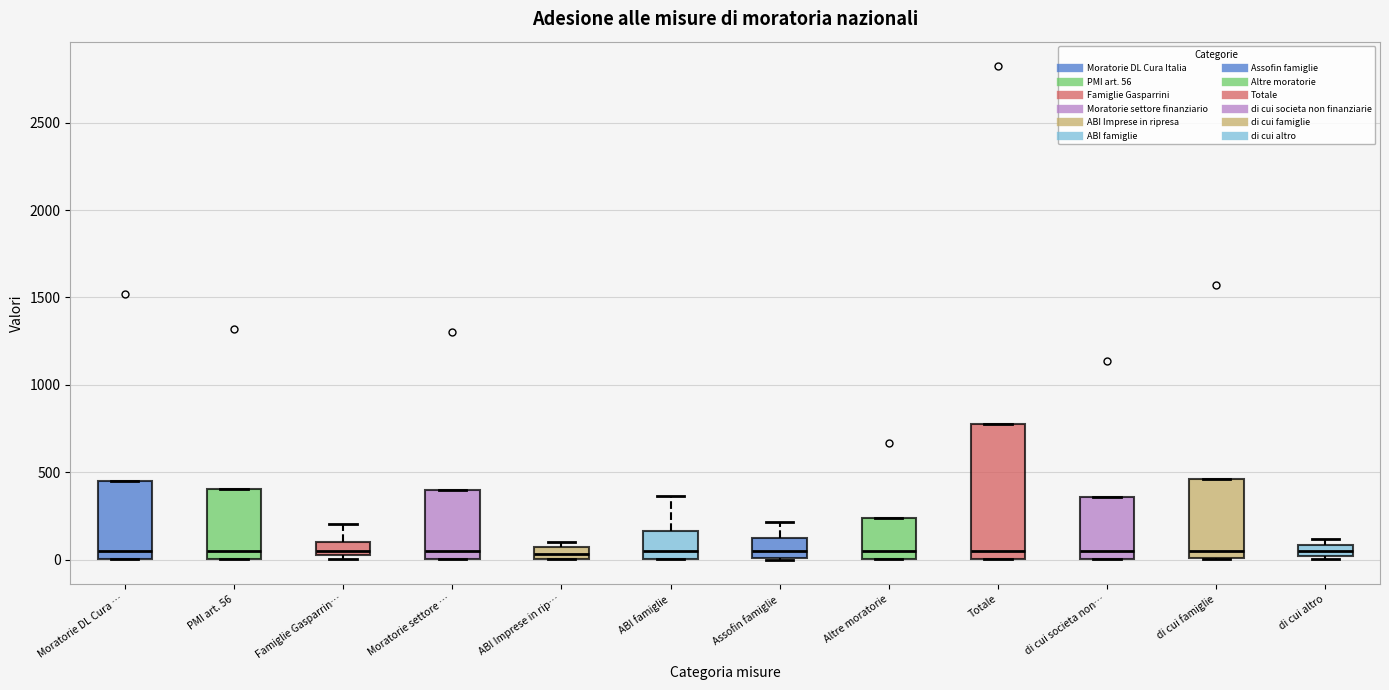

Where is the upper edge of the box for Assofin famiglie on the y-axis? The values are not printed on the chart, so give them approximately, as read against the axis.

100